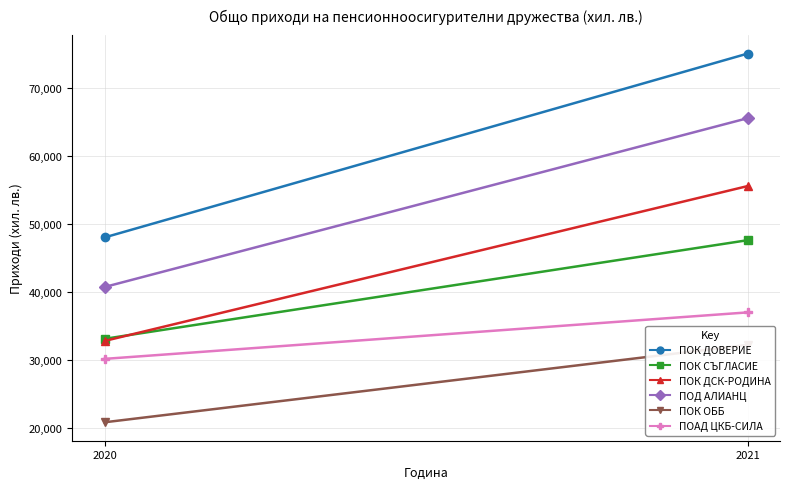

What is the minimum value shown in the chart?

20789